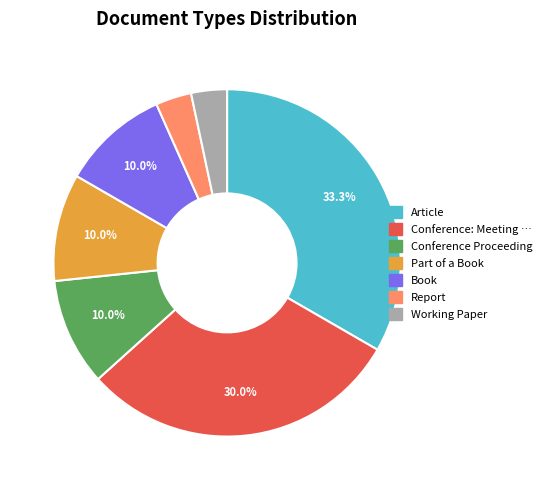

Is there any slice that represents more than half of the pie?

No